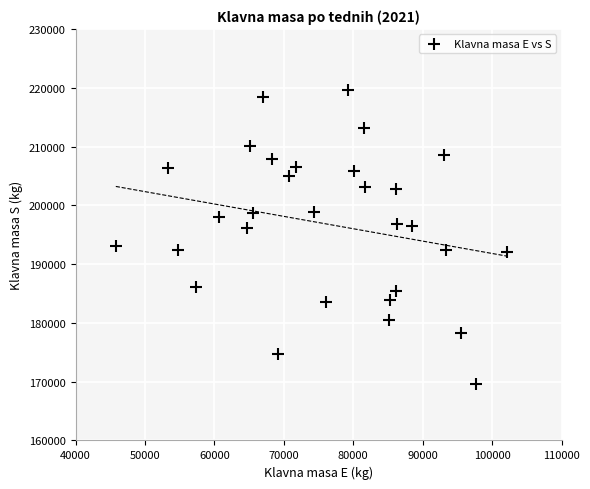

What is the range of Y values (max minus min)?

50117